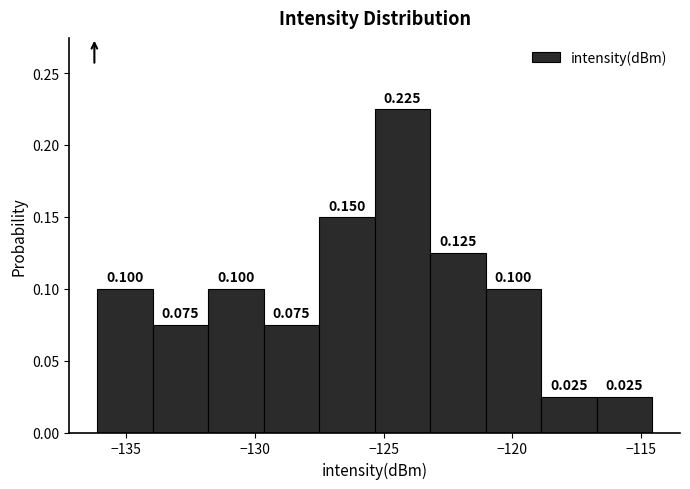

Which range on the x-axis has the tallest bar?

-125.5 to -123.0